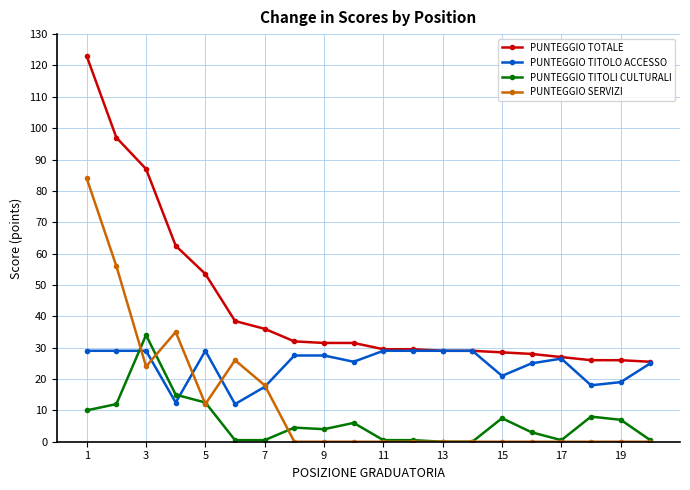

After their last crossing, which series has the higher values: PUNTEGGIO TITOLO ACCESSO or PUNTEGGIO TITOLI CULTURALI?

PUNTEGGIO TITOLO ACCESSO